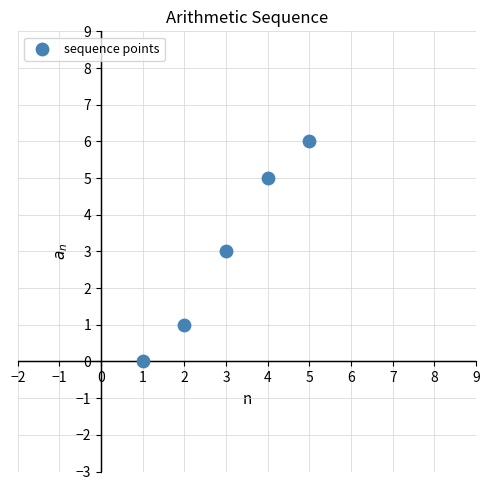

What is the average Y value?

3